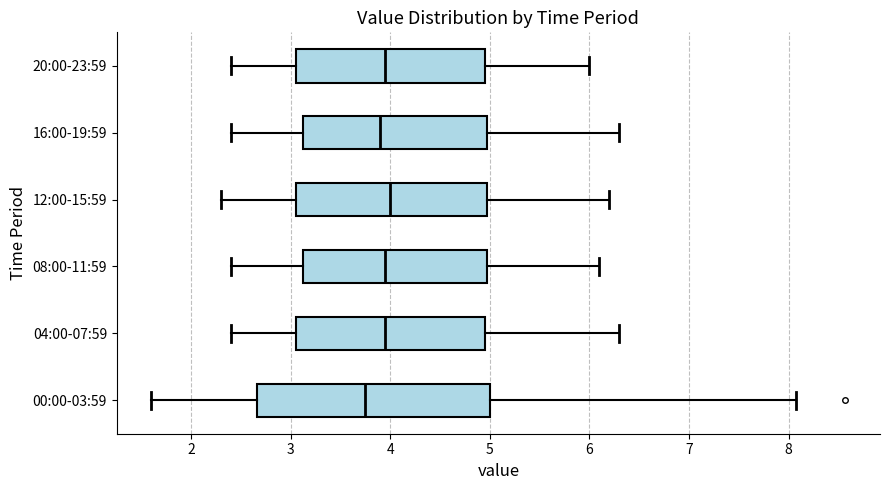

Where does the left whisker of the box for 04:00-07:59 end on the x-axis? The values are not printed on the chart, so give them approximately, as read against the axis.

2.4